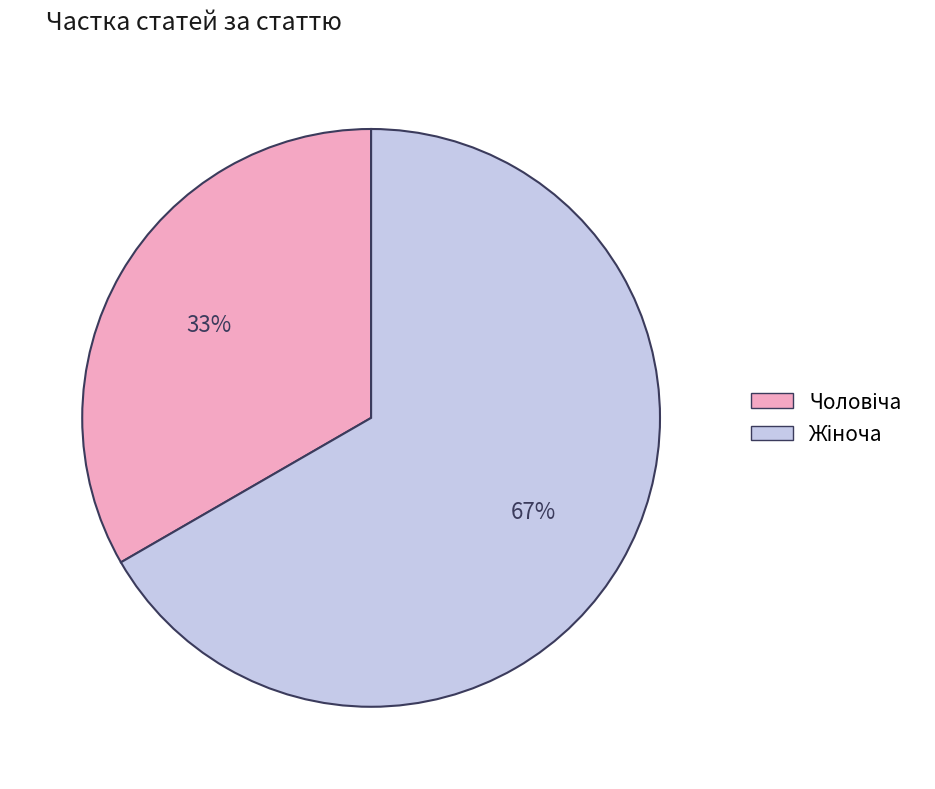

Is there any slice that represents more than half of the pie?

Yes